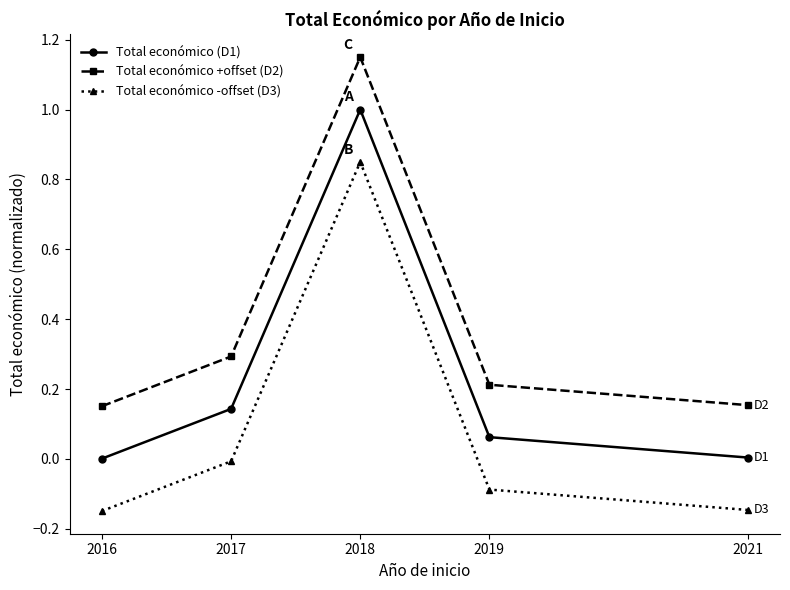

Is the value of Total económico (D1) at 2016 greater than the value of Total económico +offset (D2) at 2017?

No